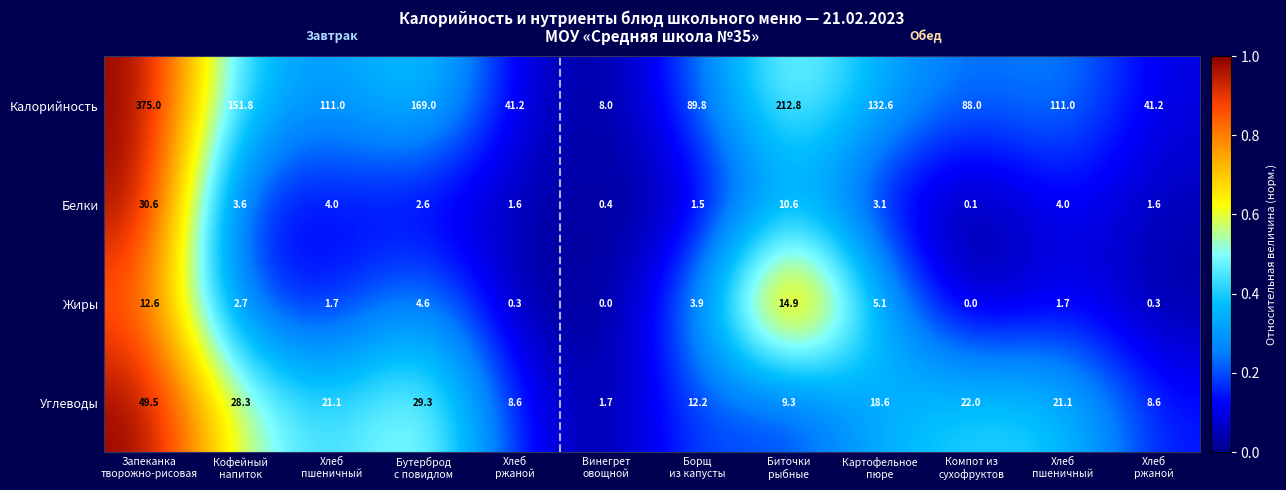

Reading left to right, what are all the values shown in this chart?

Калорийность: Запеканка
творожно-рисовая=375.0	Кофейный
напиток=151.8	Хлеб
пшеничный=111.0	Бутерброд
с повидлом=169.0	Хлеб
ржаной=41.2	Винегрет
овощной=8.0	Борщ
из капусты=89.8	Биточки
рыбные=212.8	Картофельное
пюре=132.6	Компот из
сухофруктов=88.0	Хлеб
пшеничный=111.0	Хлеб
ржаной=41.2
Белки: Запеканка
творожно-рисовая=30.6	Кофейный
напиток=3.6	Хлеб
пшеничный=4.0	Бутерброд
с повидлом=2.6	Хлеб
ржаной=1.6	Винегрет
овощной=0.4	Борщ
из капусты=1.5	Биточки
рыбные=10.6	Картофельное
пюре=3.1	Компот из
сухофруктов=0.1	Хлеб
пшеничный=4.0	Хлеб
ржаной=1.6
Жиры: Запеканка
творожно-рисовая=12.6	Кофейный
напиток=2.7	Хлеб
пшеничный=1.7	Бутерброд
с повидлом=4.6	Хлеб
ржаной=0.3	Винегрет
овощной=0.0	Борщ
из капусты=3.9	Биточки
рыбные=14.9	Картофельное
пюре=5.1	Компот из
сухофруктов=0.0	Хлеб
пшеничный=1.7	Хлеб
ржаной=0.3
Углеводы: Запеканка
творожно-рисовая=49.5	Кофейный
напиток=28.3	Хлеб
пшеничный=21.1	Бутерброд
с повидлом=29.3	Хлеб
ржаной=8.6	Винегрет
овощной=1.7	Борщ
из капусты=12.2	Биточки
рыбные=9.3	Картофельное
пюре=18.6	Компот из
сухофруктов=22.0	Хлеб
пшеничный=21.1	Хлеб
ржаной=8.6